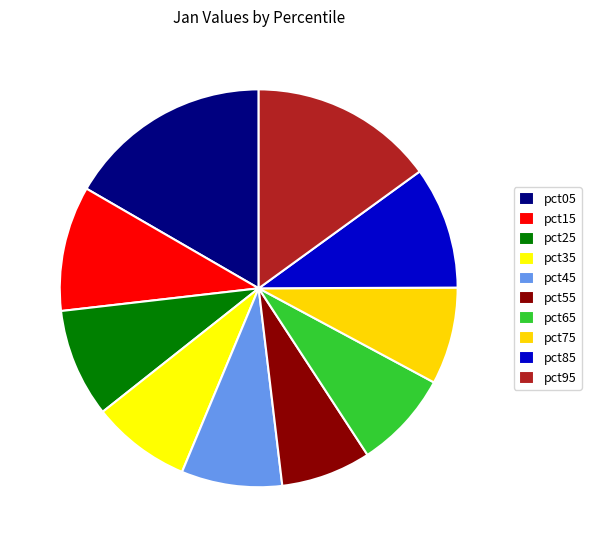

What is the largest slice in the pie chart?

pct05